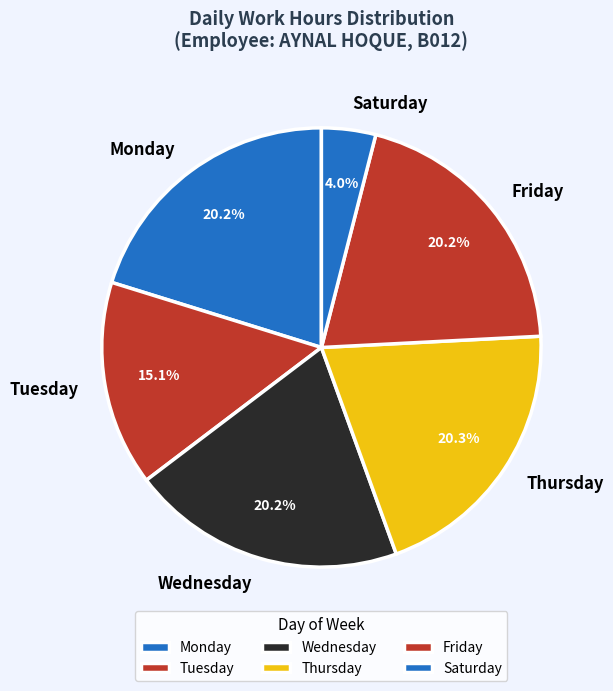

Does any single category account for the majority?

No